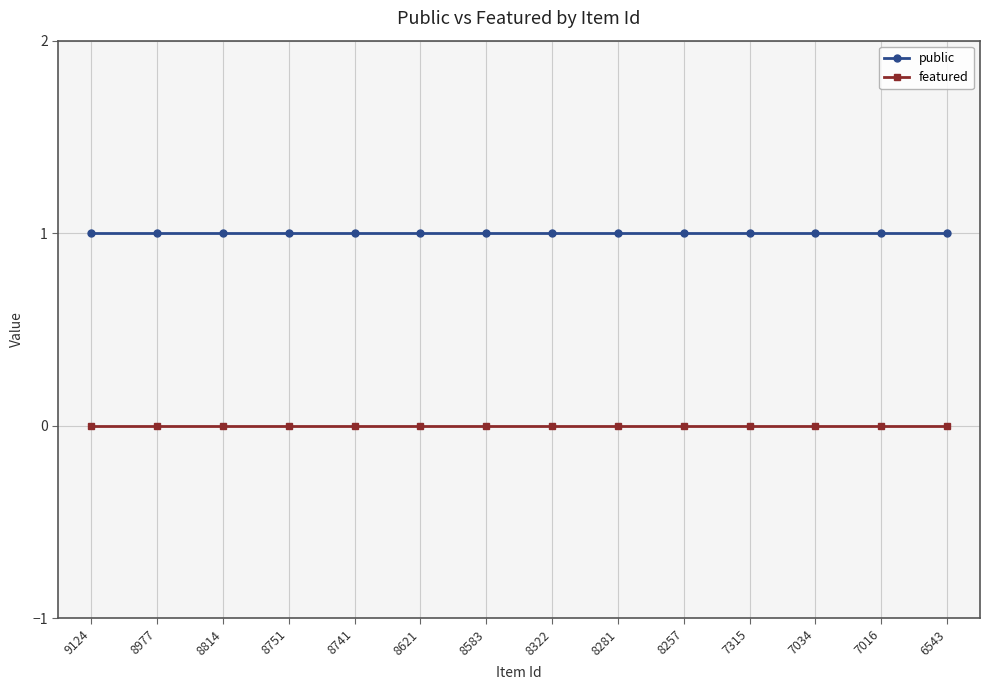

Is this an area chart (filled region under the line)?

No